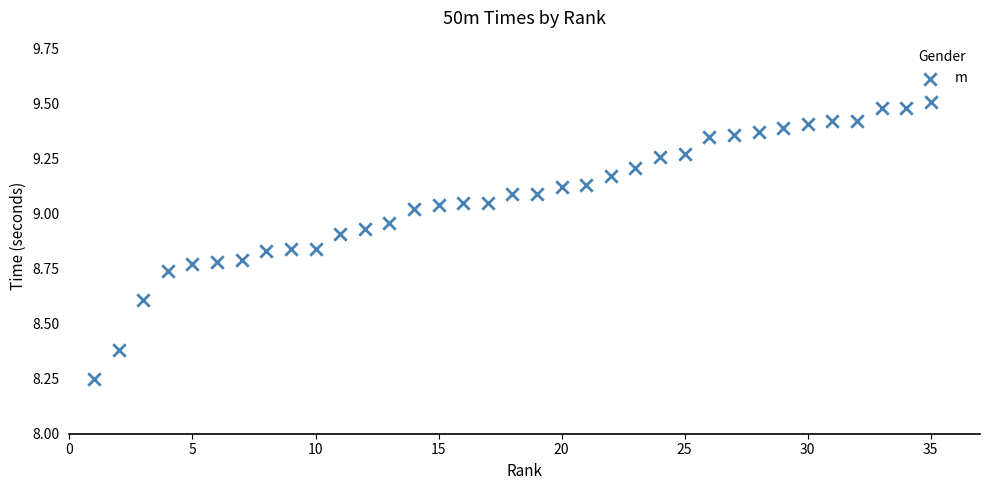

What is the range of X values (max minus min)?

34.0